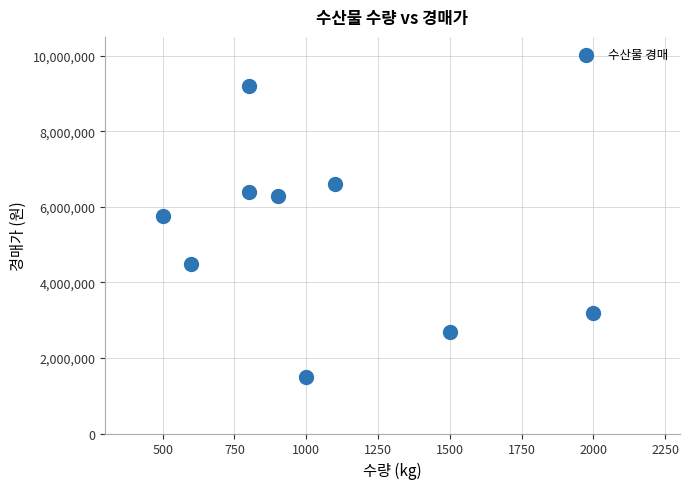

What Y value in the scatter plot is closest to 5350000?

5750000